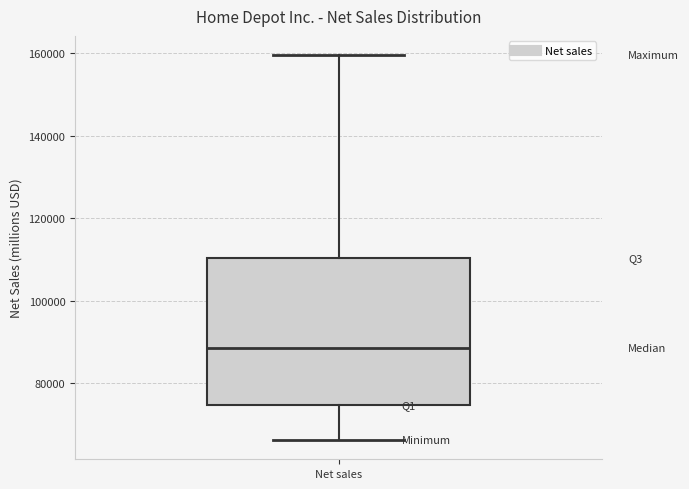

Read this box plot against the y-axis: the position of the median line, the range covered by the box, and the ends of both whiskers. The values are not printed on the chart, so give them approximately, as read against the axis.

median 88000, box 74000 to 110000, whiskers 66000 to 160000